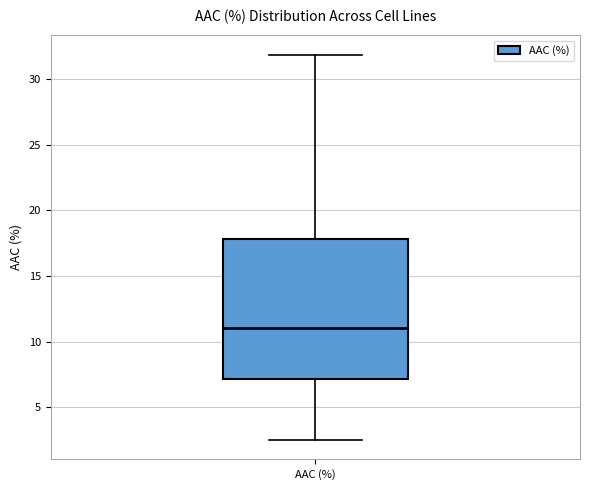

Where does the median line of the box for AAC (%) sit on the y-axis? The values are not printed on the chart, so give them approximately, as read against the axis.

11.0